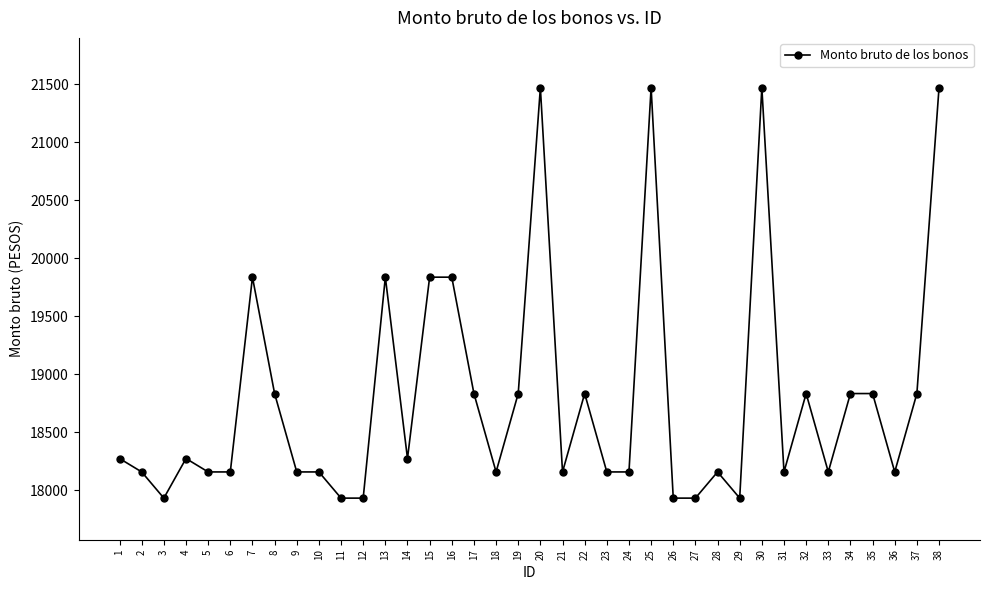

How many lines are shown in the chart?

1